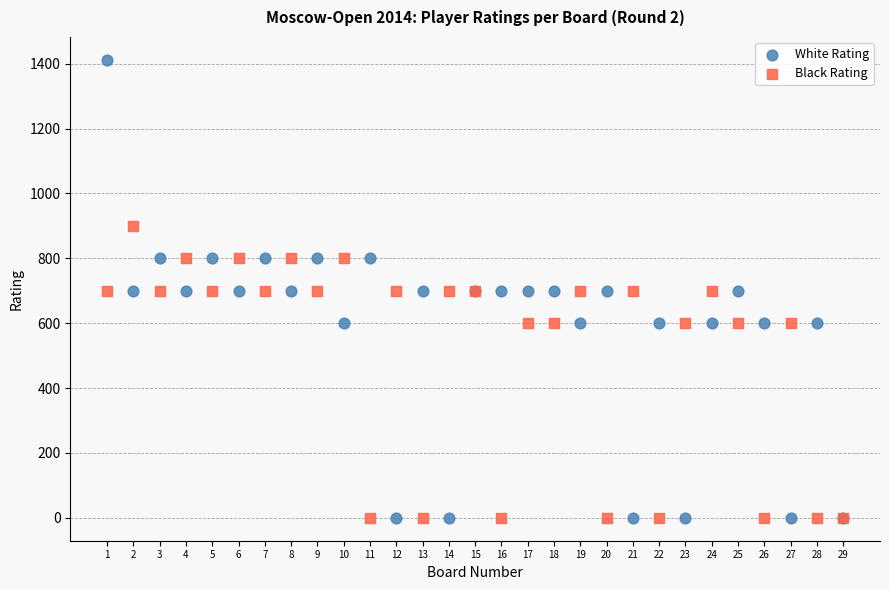

What is the X range (max minus min) for the scatter plot?

28